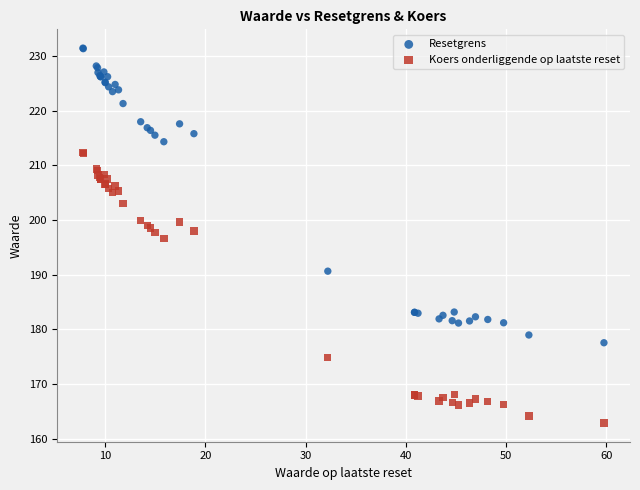

What is the X range (max minus min) for the scatter plot?

52.0